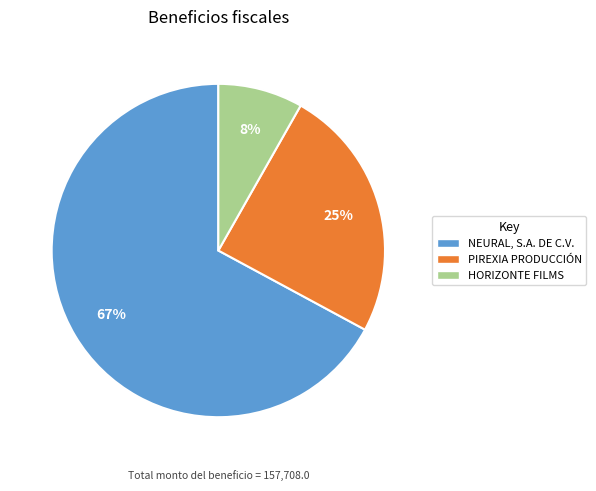

Count the number of slices in the pie.

3